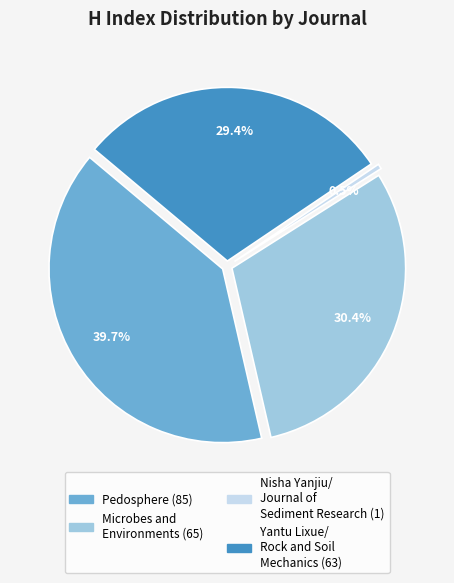

How many slices are in this pie chart?

4